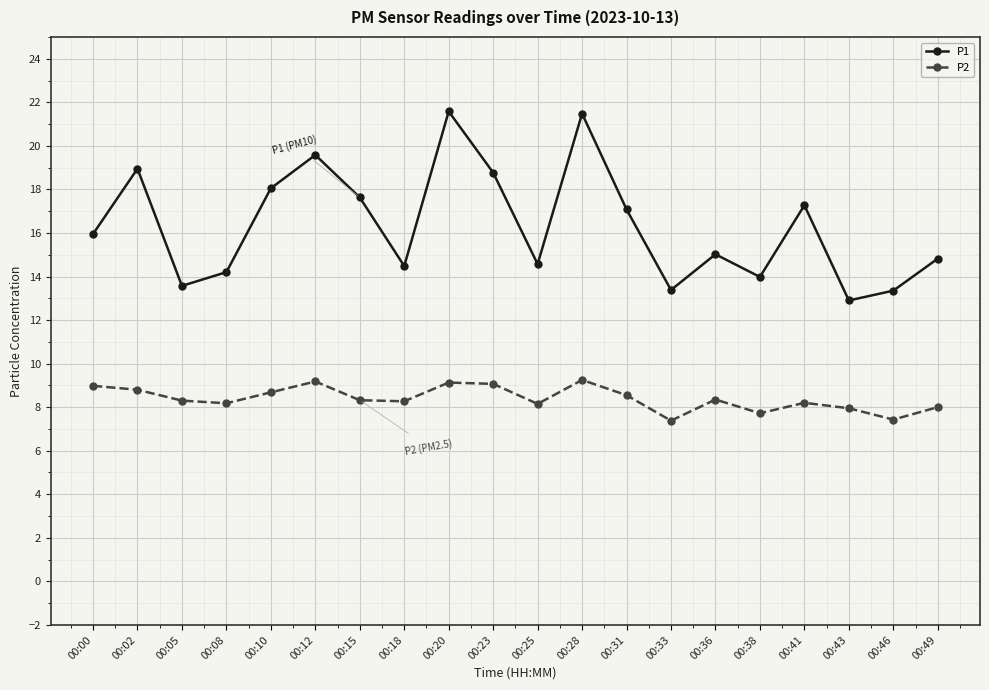

How many distinct data groups are displayed?

2